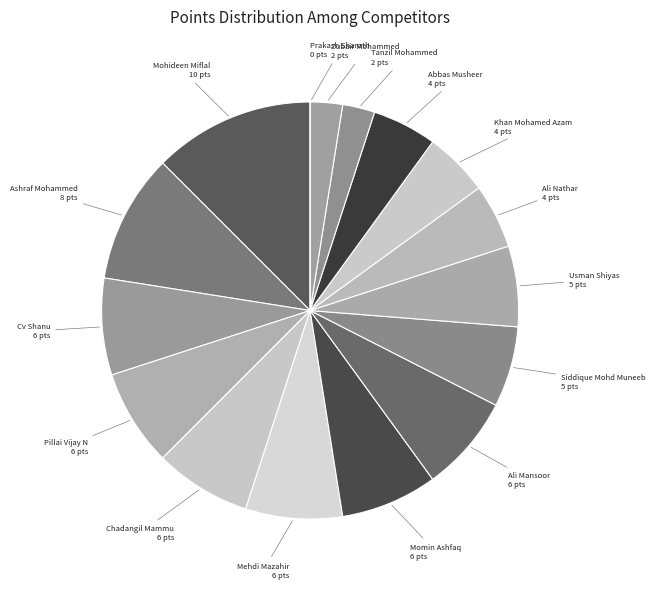

Between Momin Ashfaq and Abbas Musheer, which is larger?

Momin Ashfaq